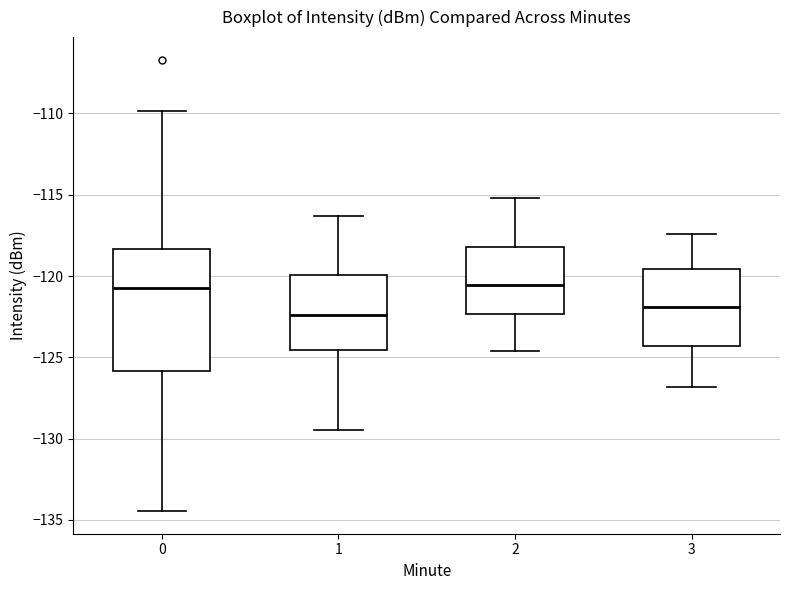

Reading left to right, read every box against the y-axis: the position of its median line, the range the box covers, and the ends of its whiskers. The values are not printed on the chart, so give them approximately, as read against the axis.

0: median -120.5, box -126.0 to -118.5, whiskers -134.5 to -110.0
1: median -122.5, box -124.5 to -120.0, whiskers -129.5 to -116.5
2: median -120.5, box -122.5 to -118.0, whiskers -124.5 to -115.0
3: median -122.0, box -124.5 to -119.5, whiskers -127.0 to -117.5